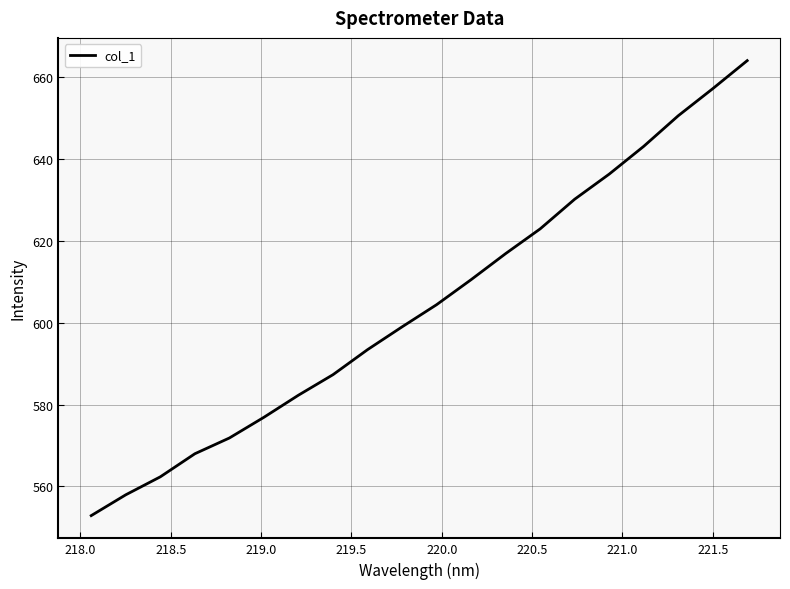

What is the greatest value displayed?

664.1